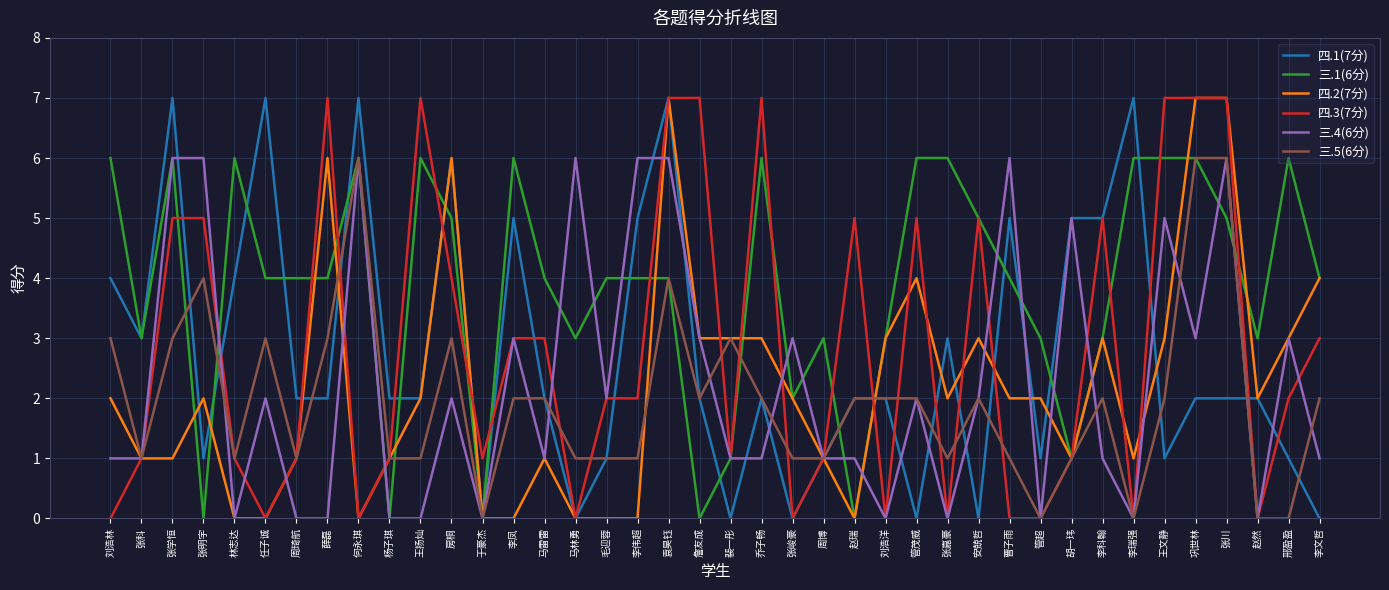

What is the total value across all series at 房桐?

26